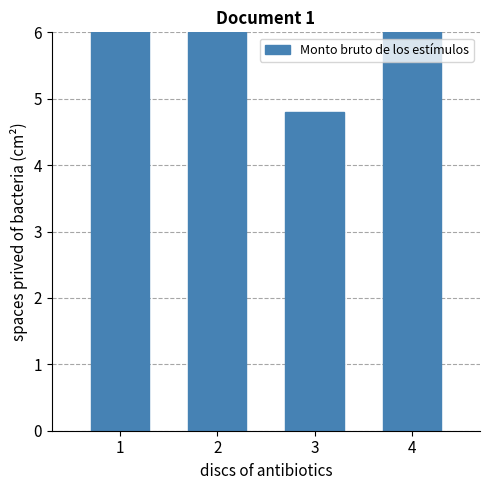

Reading right to left, what are all the values shown in this chart?

6.0	4.8	6.0	6.0